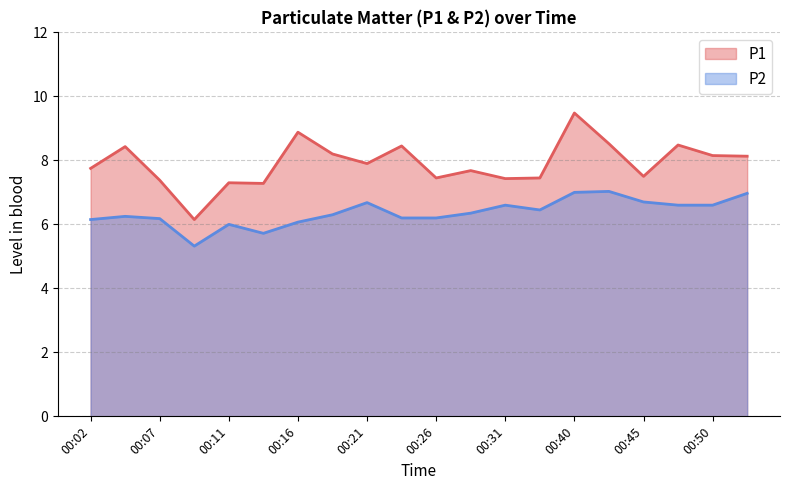

True or false: P2 has more than 1 interior local peaks.

True